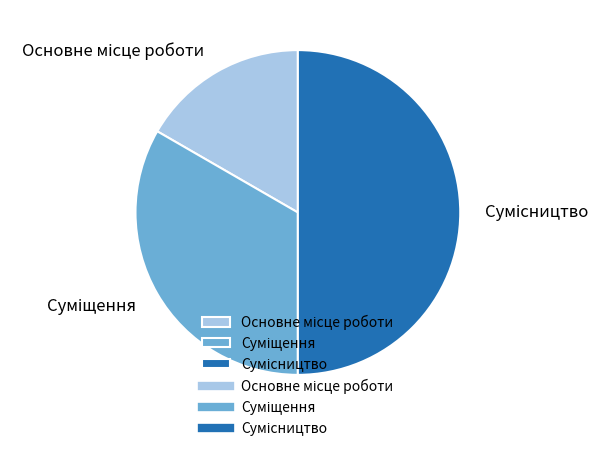

The Сумісництво slice represents 50% of the pie. True or false?

True